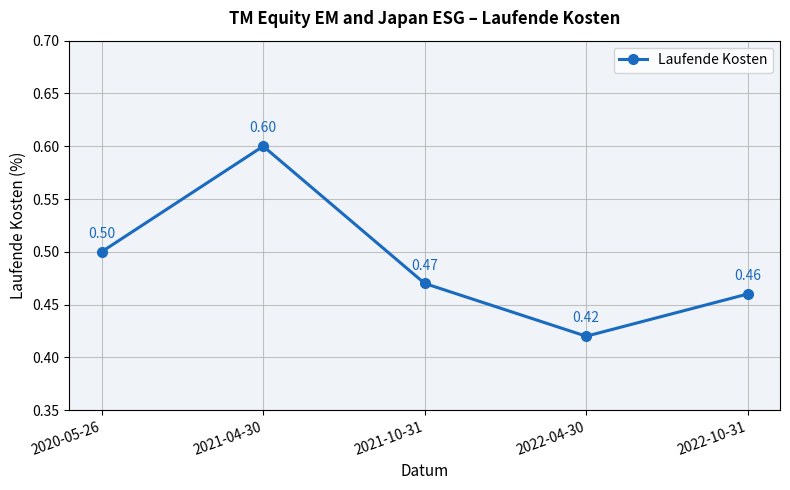

What value does the data have at 2022-10-31?

0.5